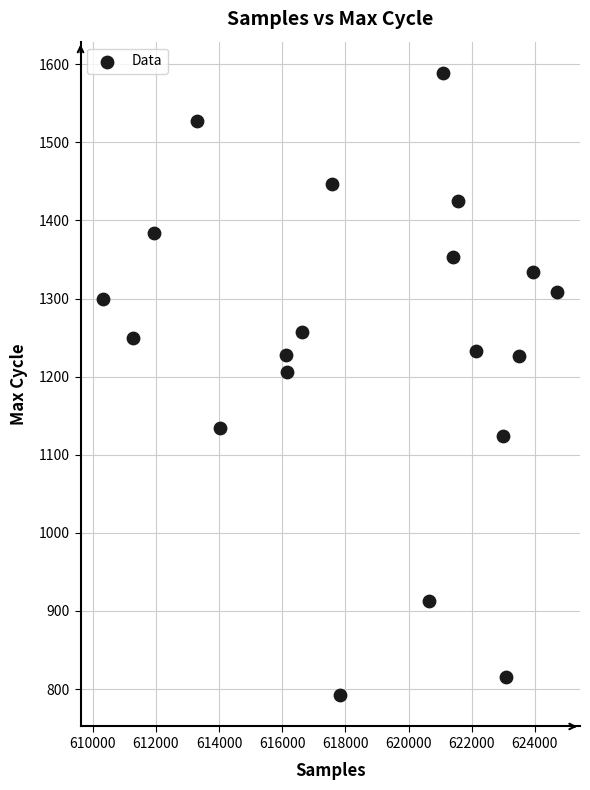

What is the range of Y values (max minus min)?

797